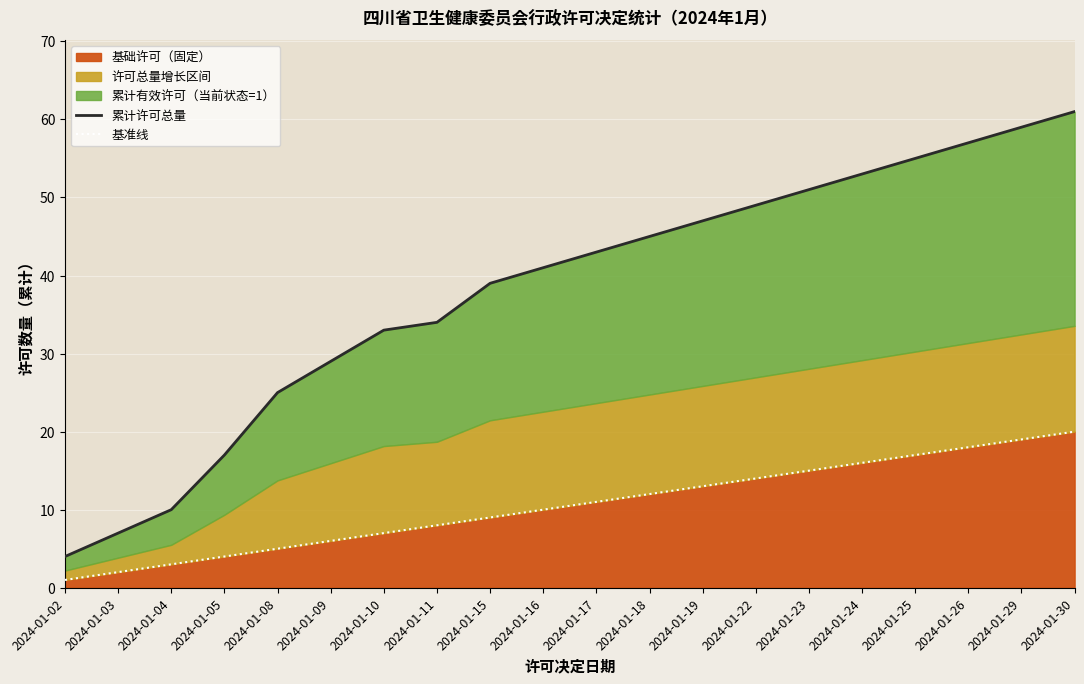

What is the minimum value for 累计许可总量?

4